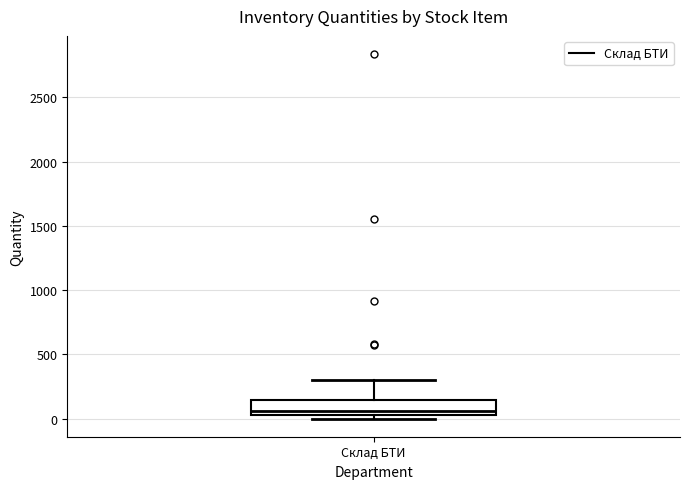

Read this box plot against the y-axis: the position of the median line, the range covered by the box, and the ends of both whiskers. The values are not printed on the chart, so give them approximately, as read against the axis.

median 50 (just above the box's lower edge), box 50 to 150, whiskers 0 to 300